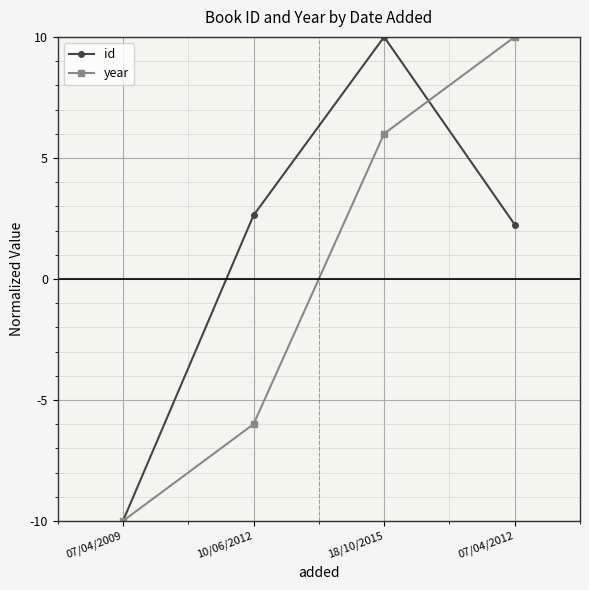

List the series in order of their overall mean, lowest first.

year, id